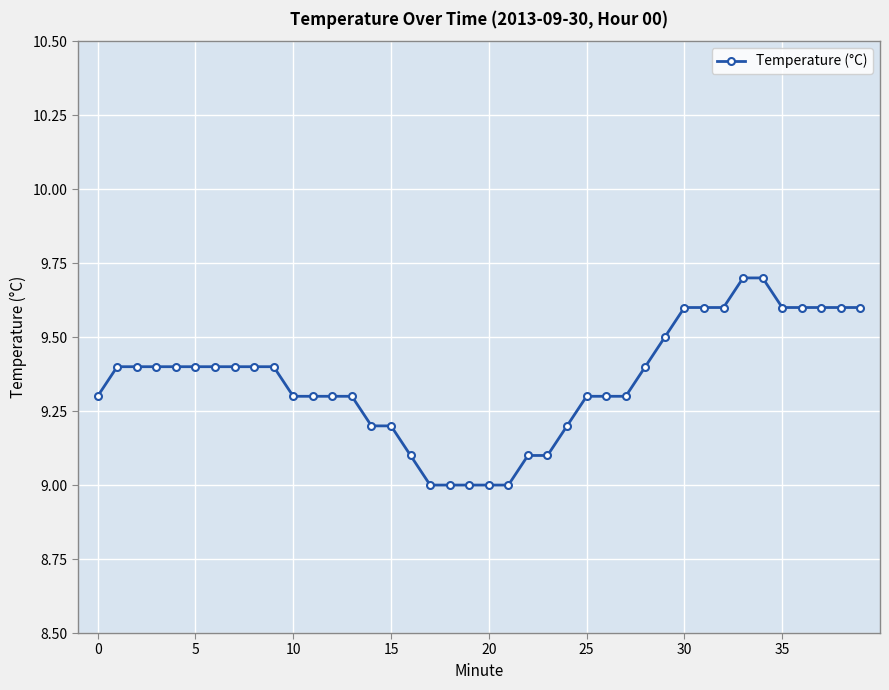

What is the difference between the maximum and second lowest values?

0.7